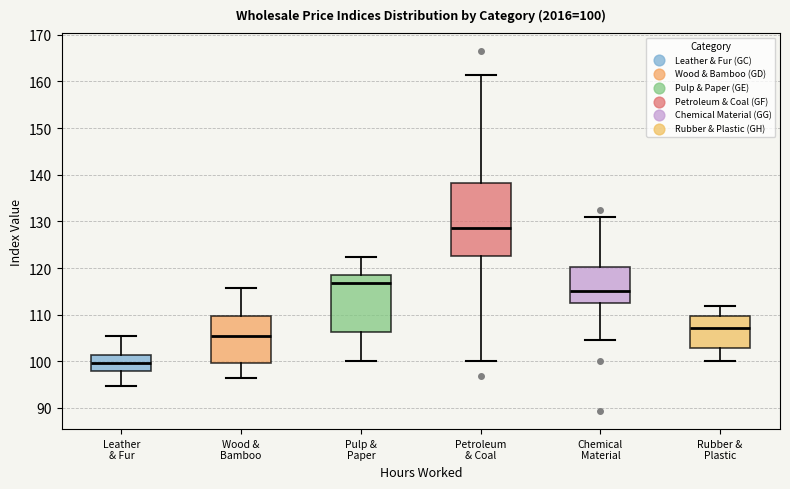

Which box is the tallest, from its lower edge to its upper edge?

Petroleum & Coal